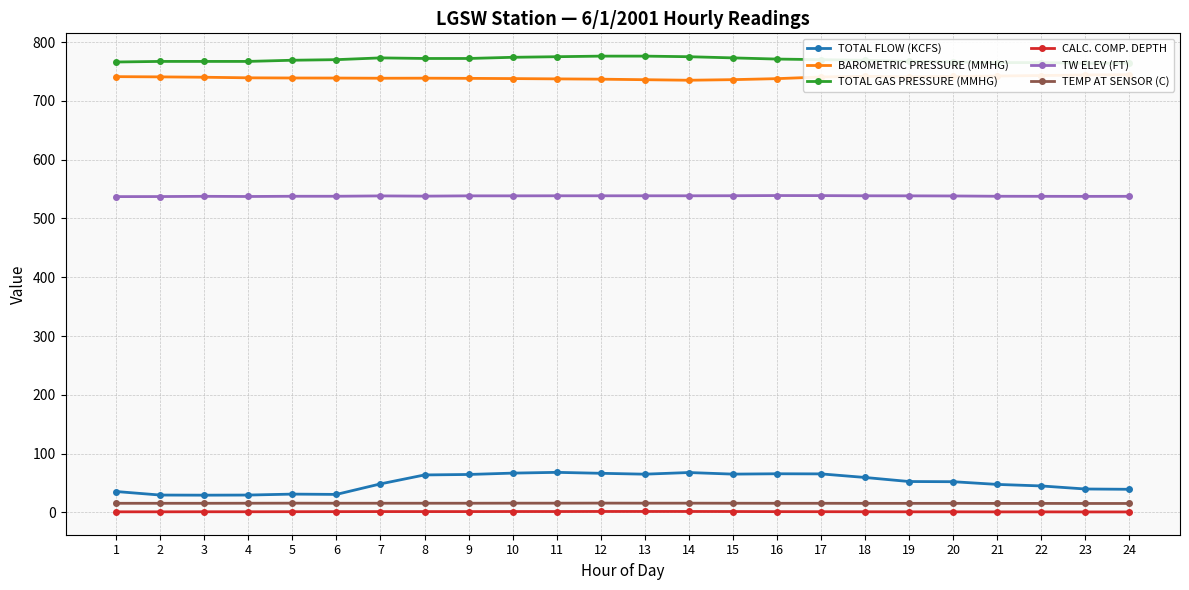

What is the total value across all series at 10?

2134.5